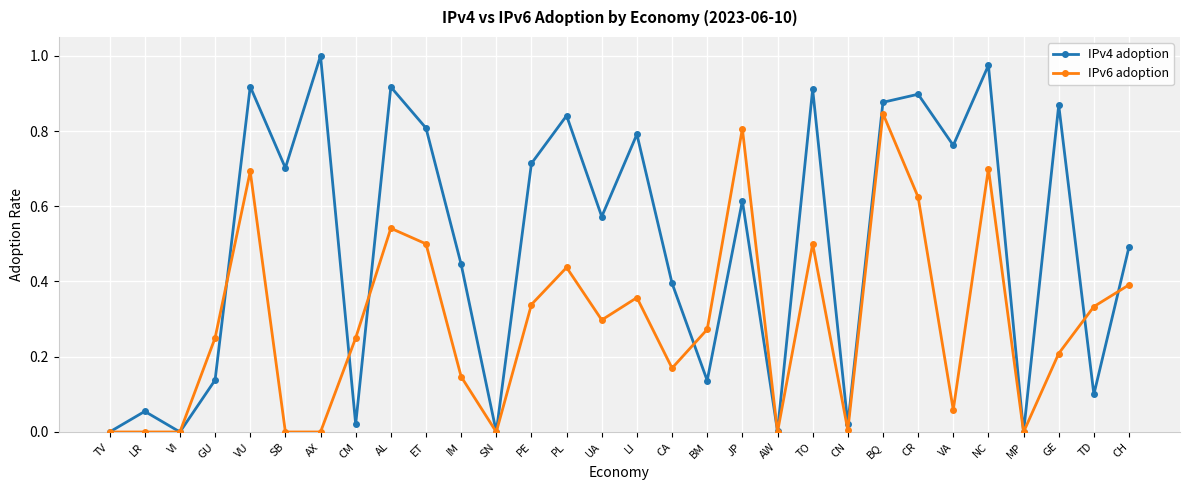

What is the label of the 3rd point from the right?

GE